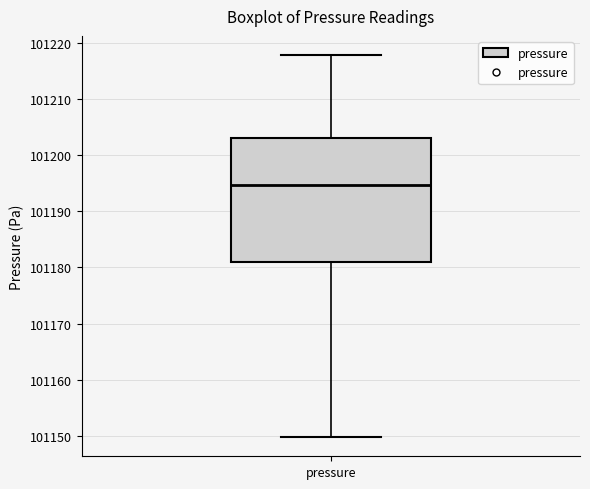

Transcribe this box plot: give where the median line is, the range the box spans, and where the two whiskers end, as read against the y-axis. The values are not printed on the chart, so give them approximately, as read against the axis.

median 101195, box 101181 to 101203, whiskers 101150 to 101218